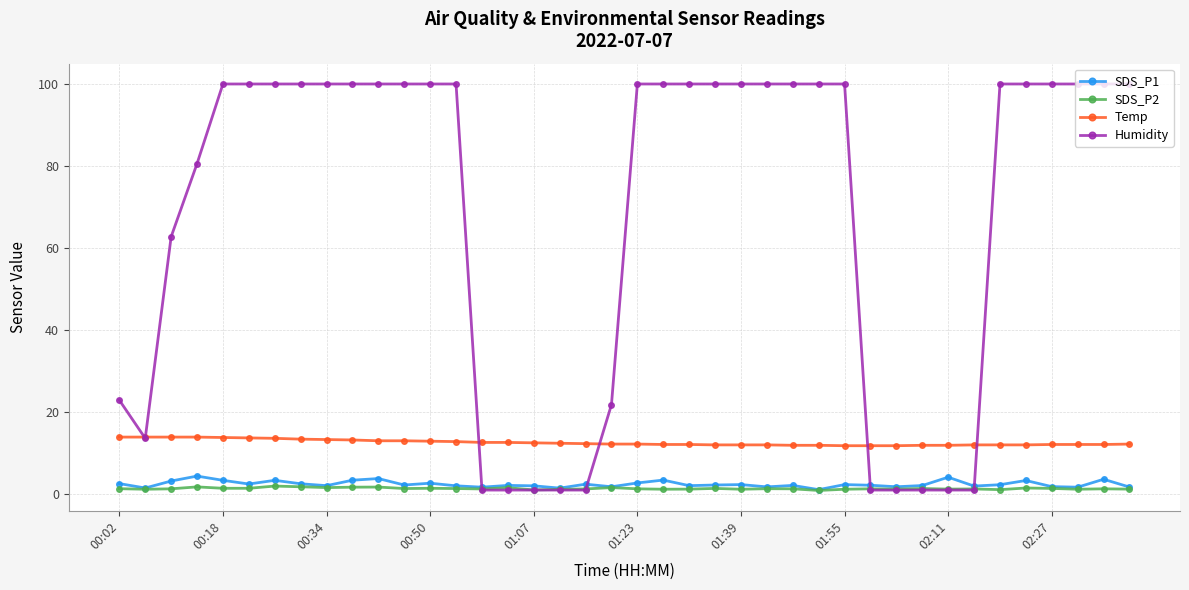

Which series has the largest total across all categories?

Humidity